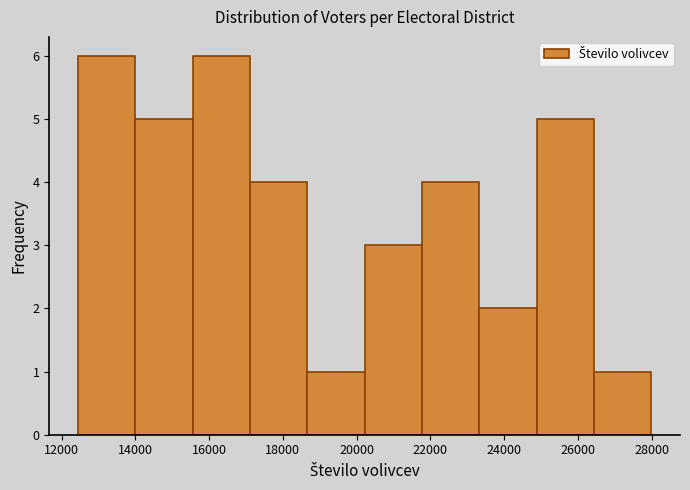

Reading left to right, list every bar in this chart as the range it spans on the x-axis followed by its height. Neither the bar edges nor the heights are printed on the chart, so give them approximately, as read against the axes.

12400 to 14000: 6
14000 to 15600: 5
15600 to 17200: 6
17200 to 18600: 4
18600 to 20200: 1
20200 to 21800: 3
21800 to 23400: 4
23400 to 24800: 2
24800 to 26400: 5
26400 to 28000: 1